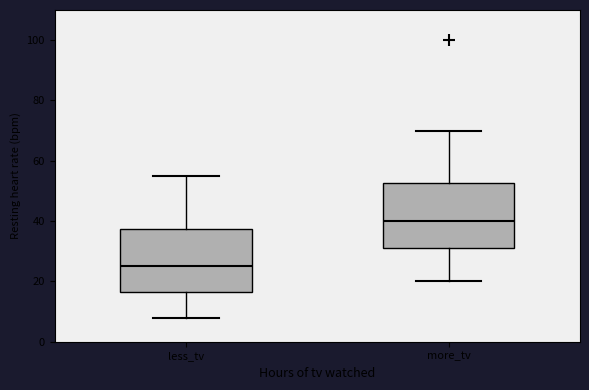

Reading left to right, transcribe this box plot: for each box, give where its median line is, the range the box spans, and where its two whiskers end, as read against the y-axis. The values are not printed on the chart, so give them approximately, as read against the axis.

less_tv: median 26, box 16 to 38, whiskers 8 to 56
more_tv: median 40, box 32 to 52, whiskers 20 to 70